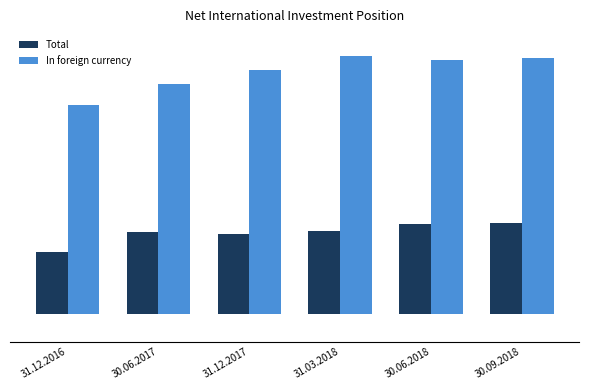

Are the bars grouped side by side (vs. stacked)?

Yes